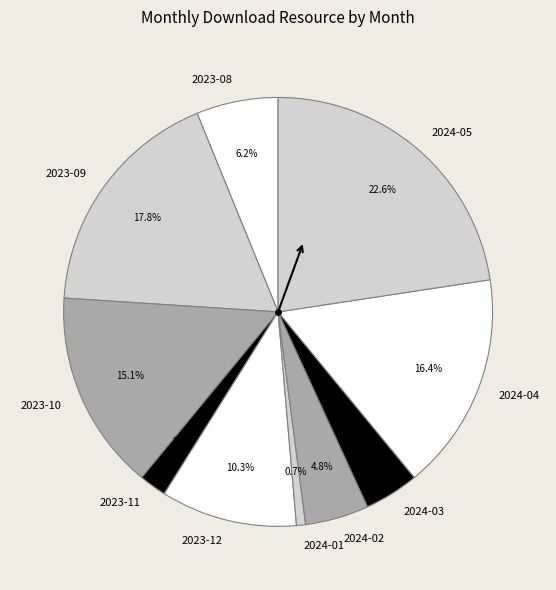

What percentage is NOT represented by 2023-11?

97.9%